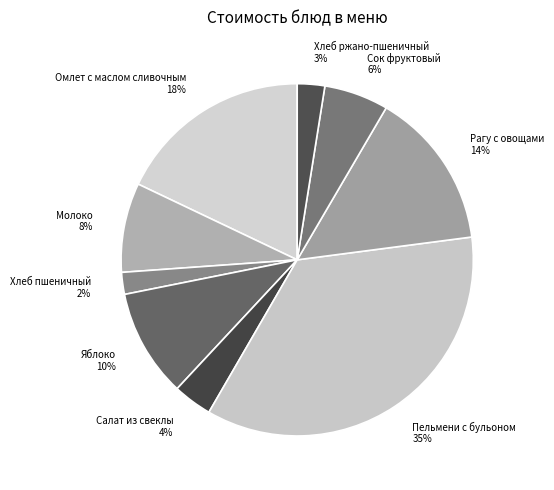

Does Рагу с овощами account for over 50% of the chart?

No